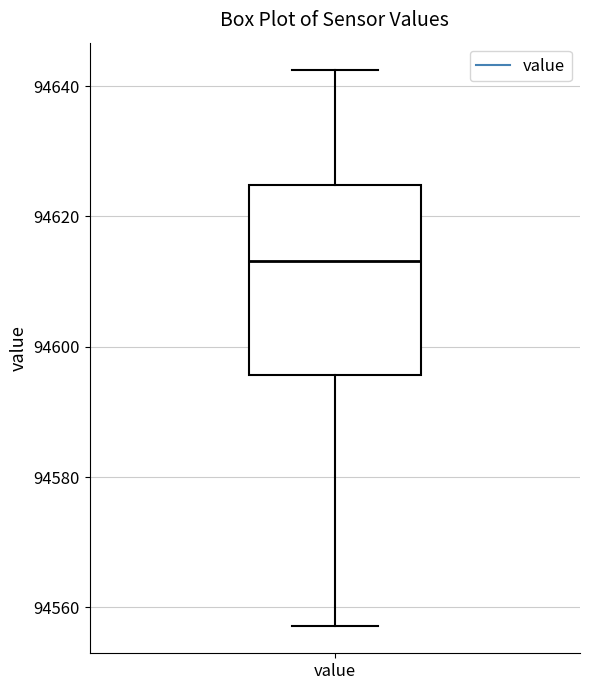

Read this box plot against the y-axis: the position of the median line, the range covered by the box, and the ends of both whiskers. The values are not printed on the chart, so give them approximately, as read against the axis.

median 94614, box 94596 to 94624, whiskers 94558 to 94642